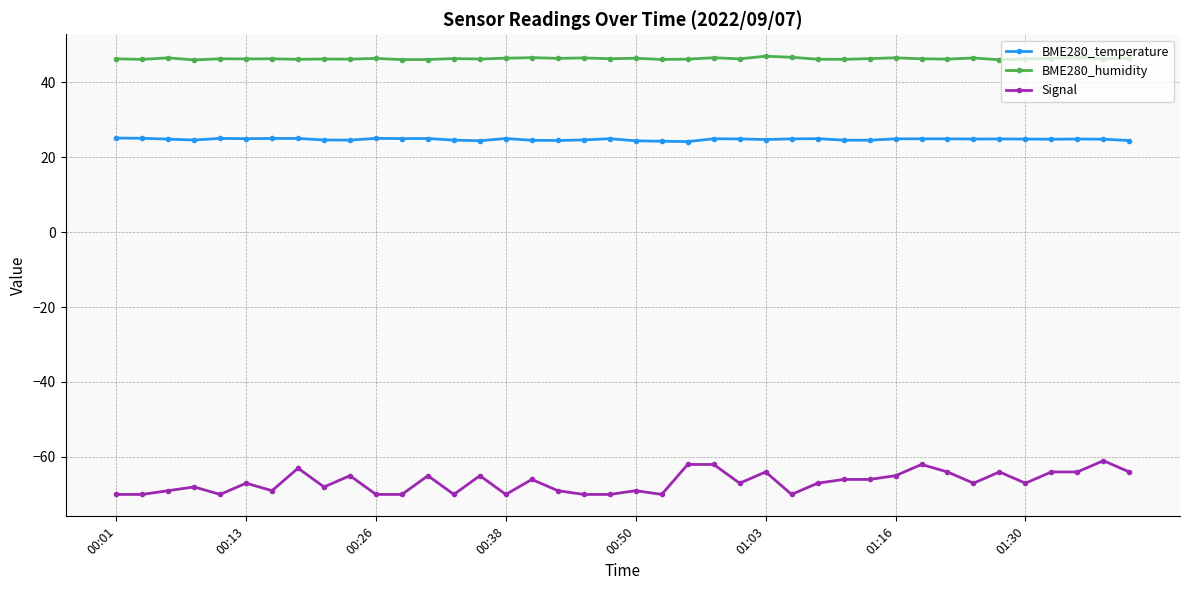

What is the maximum value shown in the chart?

46.9